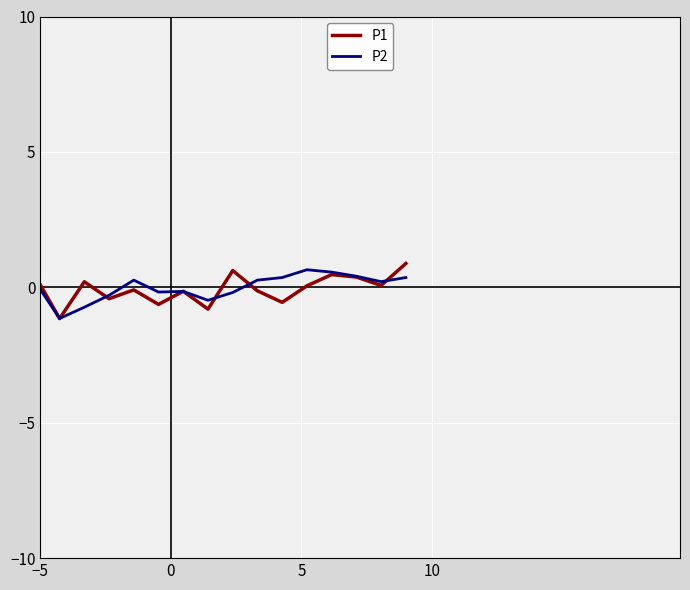

Which series has the largest range (max minus min)?

P1